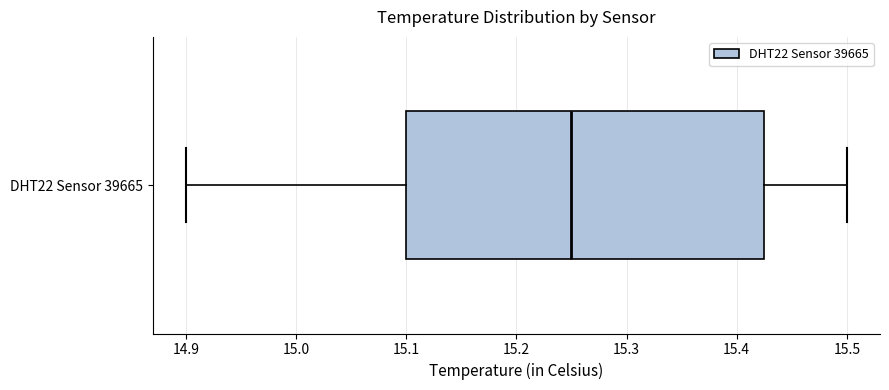

Where does the right whisker of the box for DHT22 Sensor 39665 end on the x-axis? The values are not printed on the chart, so give them approximately, as read against the axis.

15.50